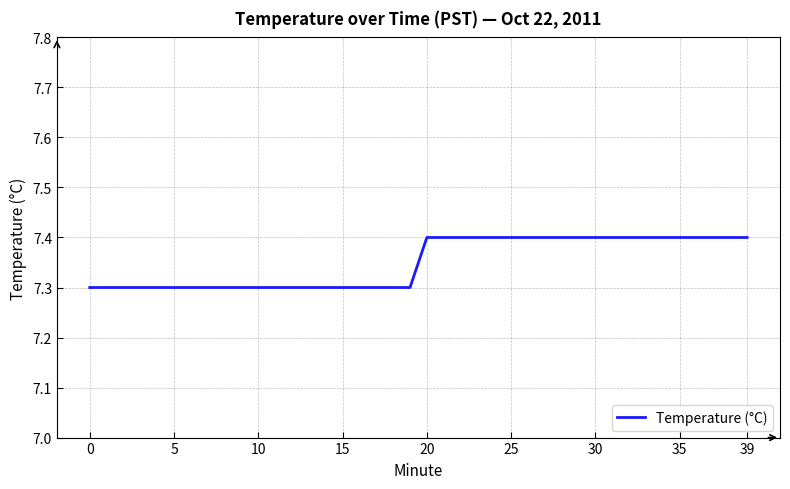

What is the greatest value displayed?

7.4